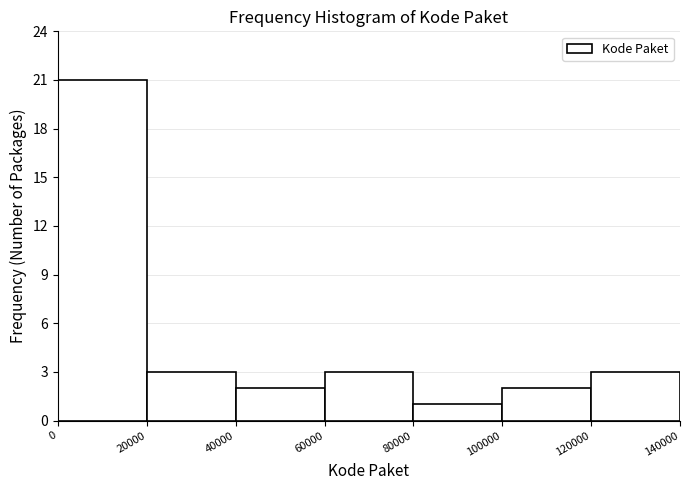

Reading left to right, transcribe this chart: for each bar, give the range it covers on the x-axis and its height. The values are not printed on the chart, so give them approximately, as read against the axis.

0 to 20000: 21
20000 to 40000: 3
40000 to 60000: 2
60000 to 80000: 3
80000 to 100000: 1
100000 to 120000: 2
120000 to 140000: 3